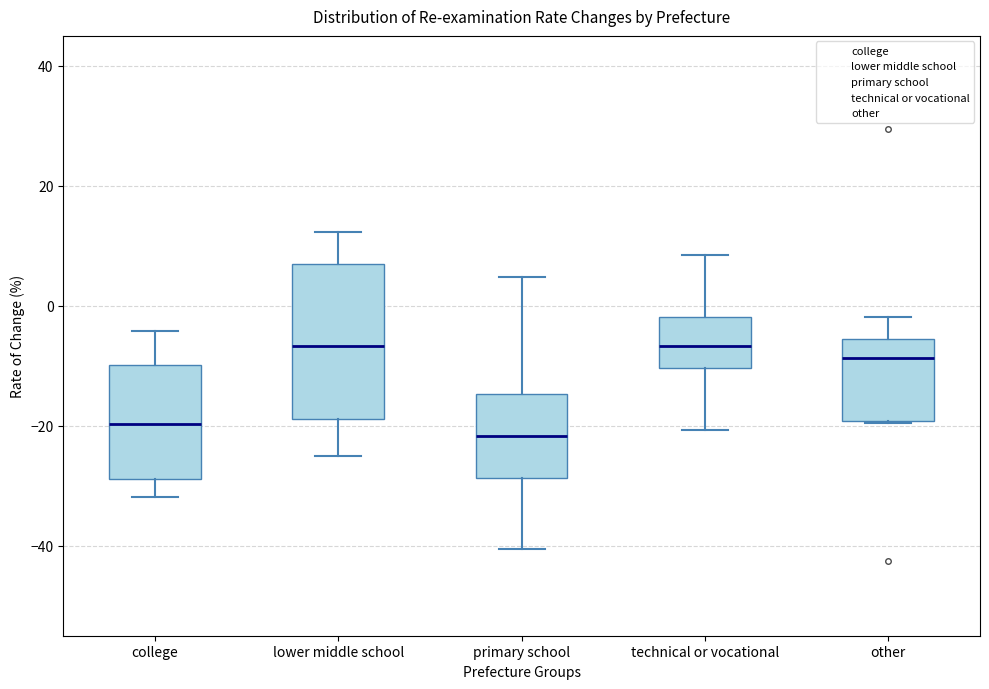

Where is the upper edge of the box for technical or vocational on the y-axis? The values are not printed on the chart, so give them approximately, as read against the axis.

-2